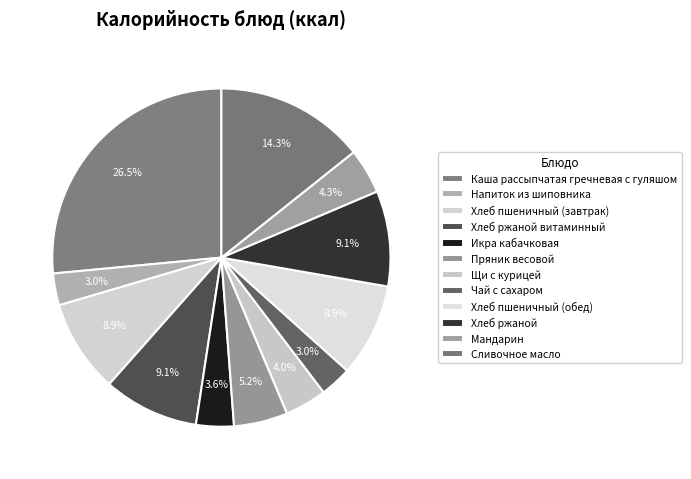

What is the ratio of the value at Каша рассыпчатая гречневая с гуляшом to the value at Хлеб пшеничный (обед)?

3.0